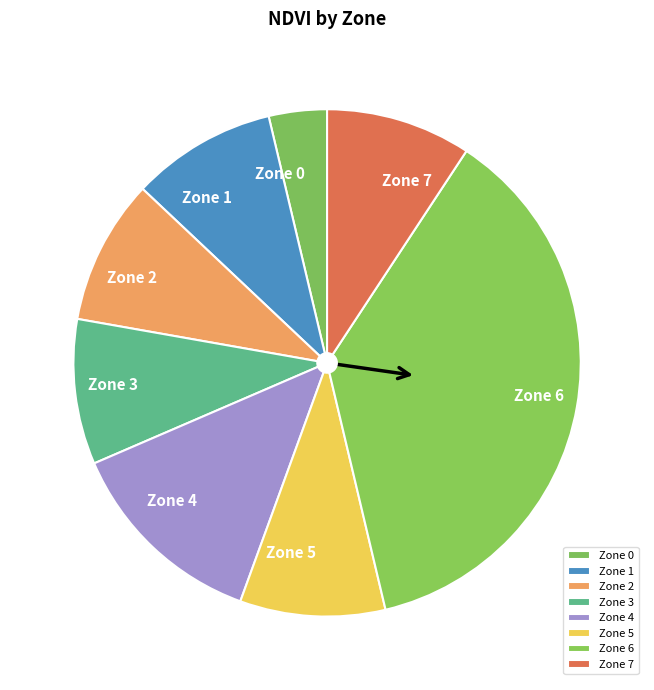

The Zone 4 slice represents 21% of the pie. True or false?

False